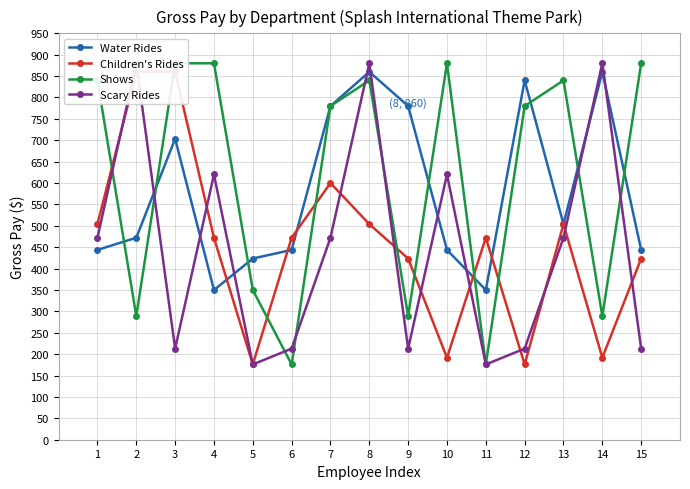

What is the difference between the maximum and minimum values in the Scary Rides series?

704.0